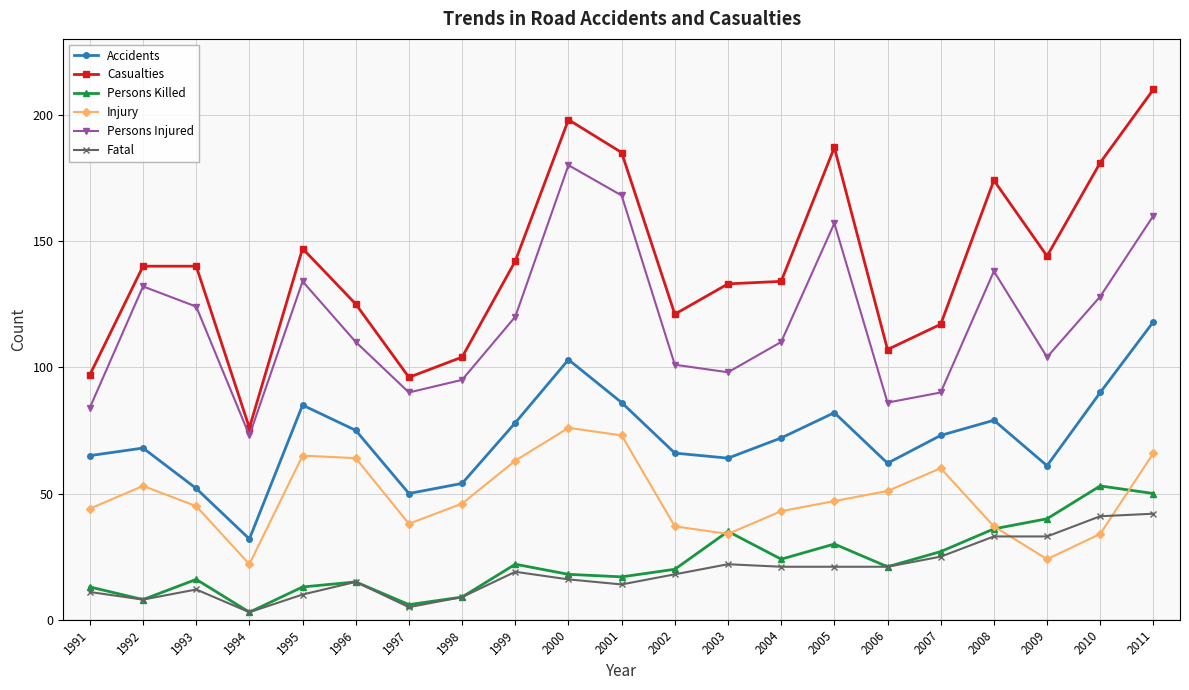

What is the value of the Accidents point at the 17th from the left?

73